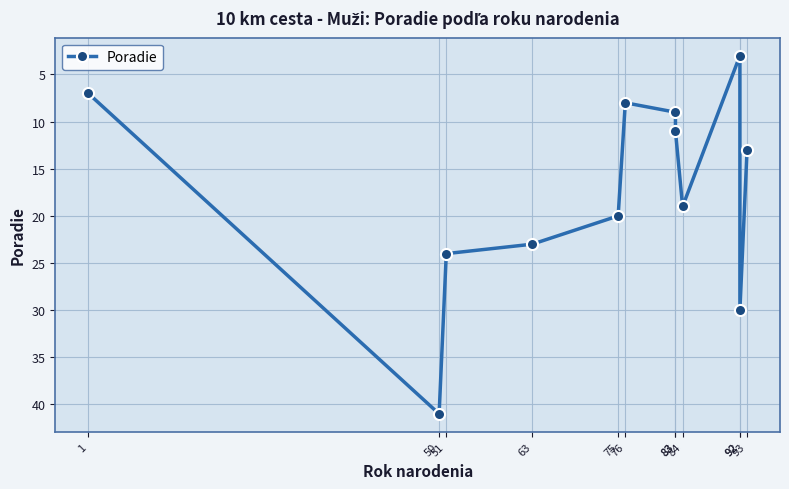

True or false: the data has more than 0 interior local peaks.

True